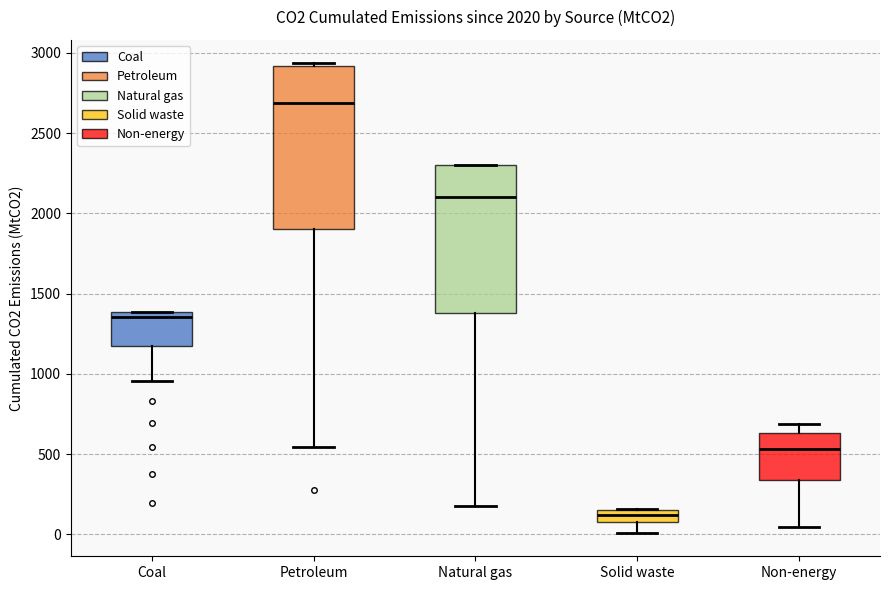

Which box has the lowest median line?

Solid waste